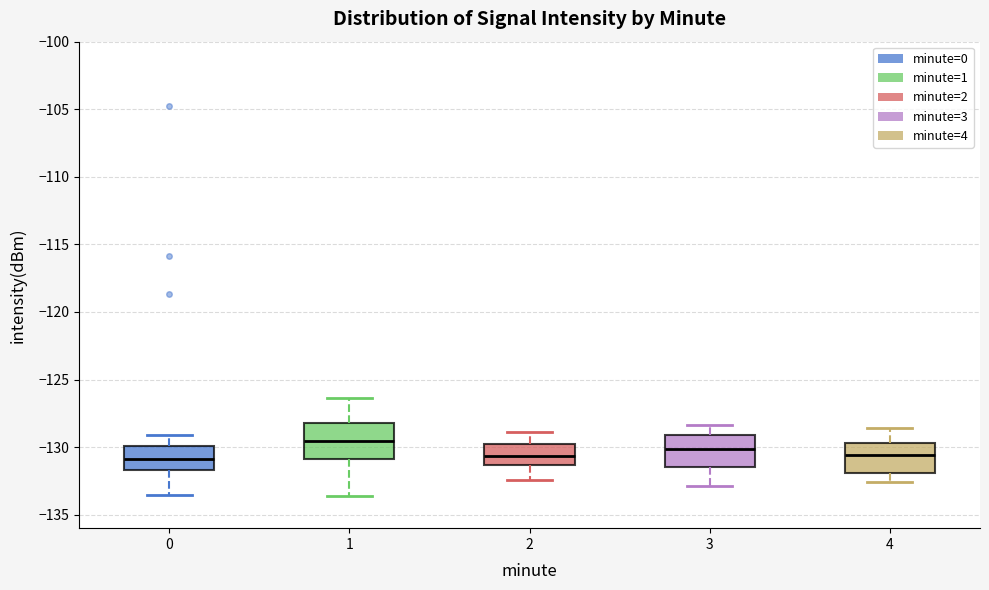

Where is the upper edge of the box at x = 4 on the y-axis? The values are not printed on the chart, so give them approximately, as read against the axis.

-129.5